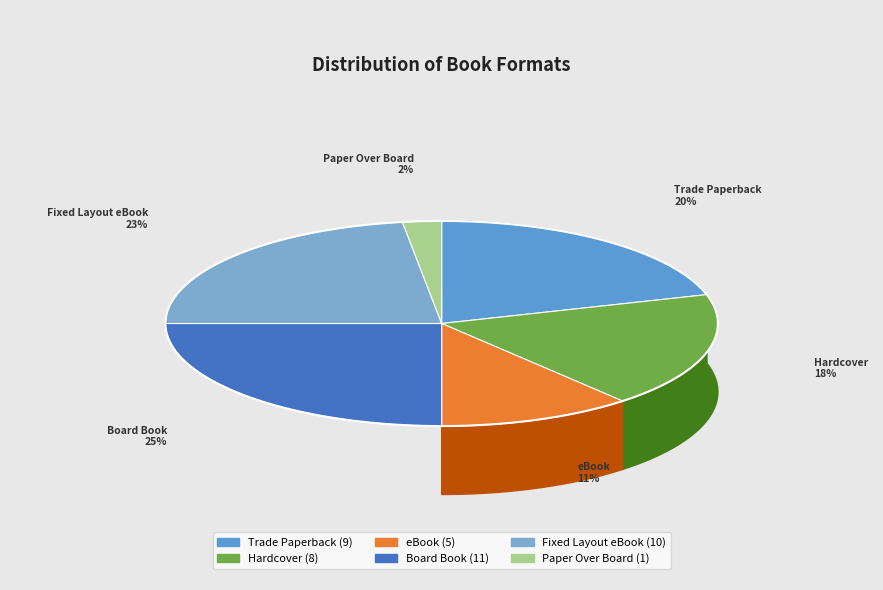

Between eBook and Hardcover, which is larger?

Hardcover